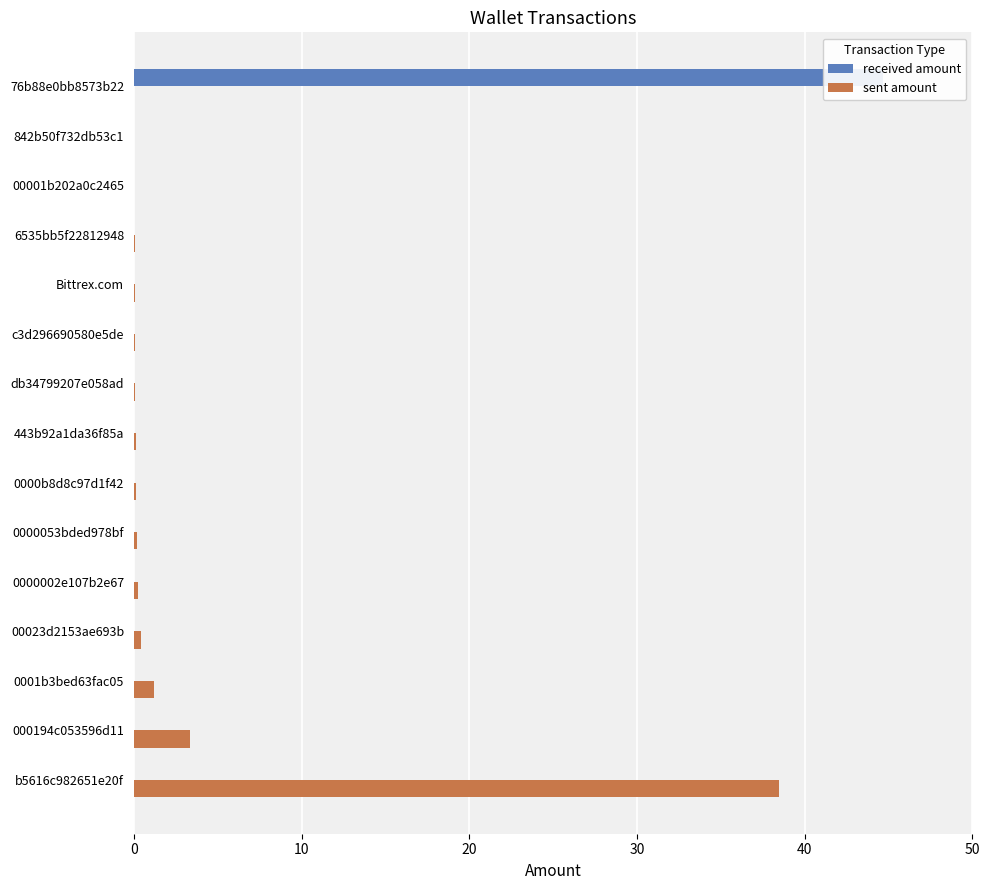

List the series in order of their peak value, lowest first.

sent amount, received amount